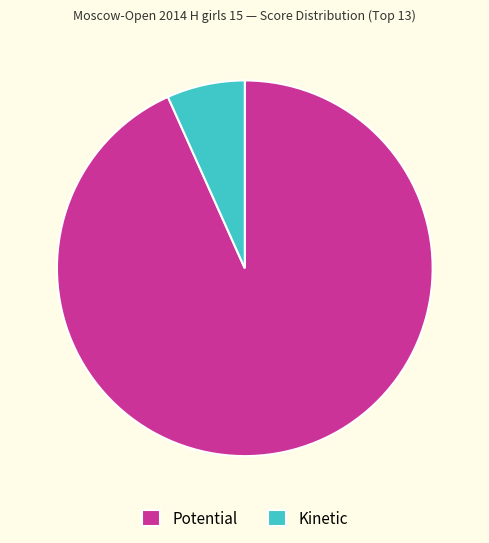

True or false: Kinetic accounts for 7% of the total.

True